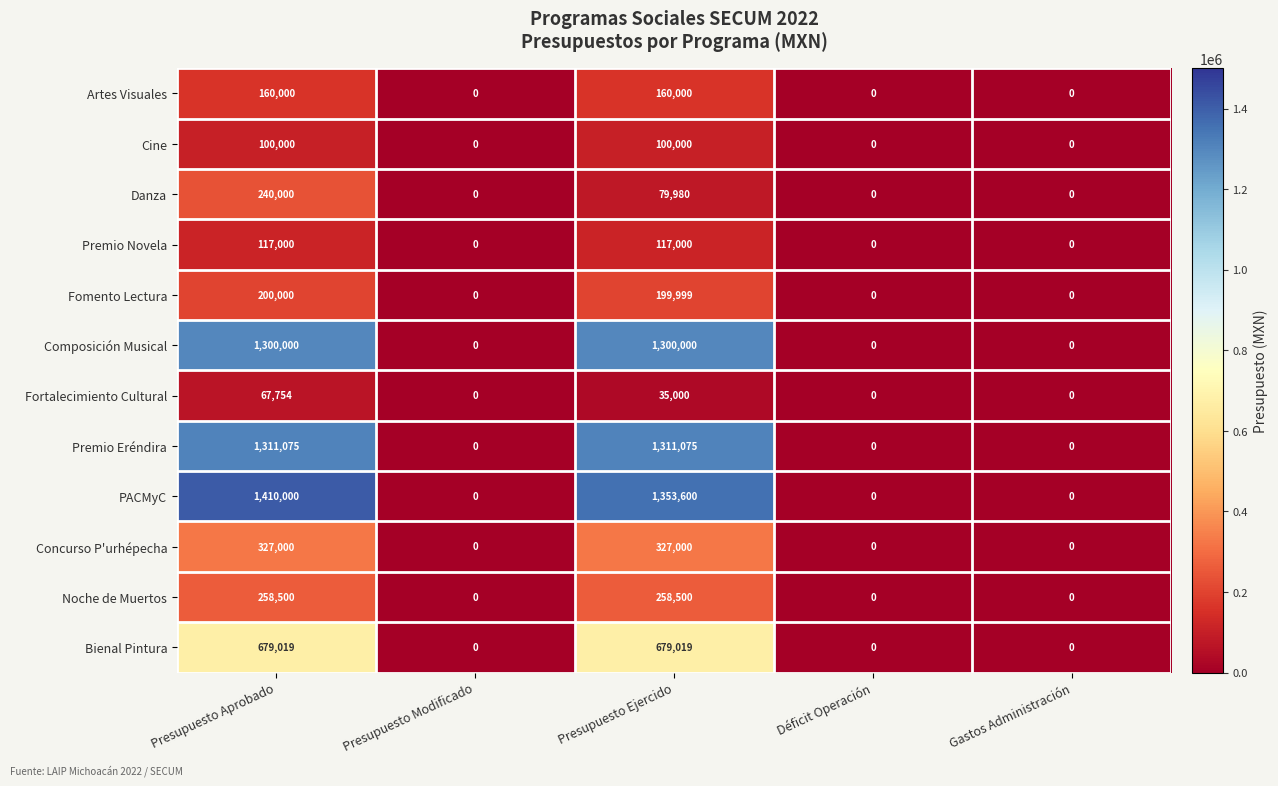

What is the difference between the second highest and minimum values in the Fortalecimiento Cultural series?

35000